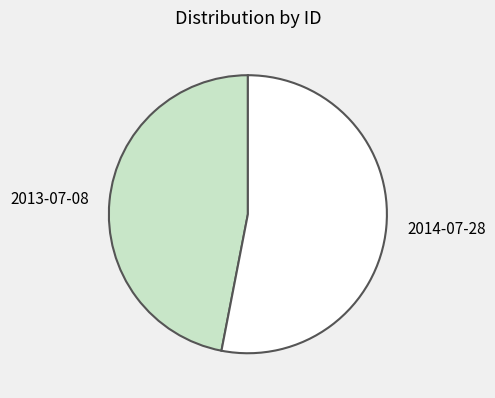

Combined, do 2013-07-08 and 2014-07-28 account for over 50%?

Yes